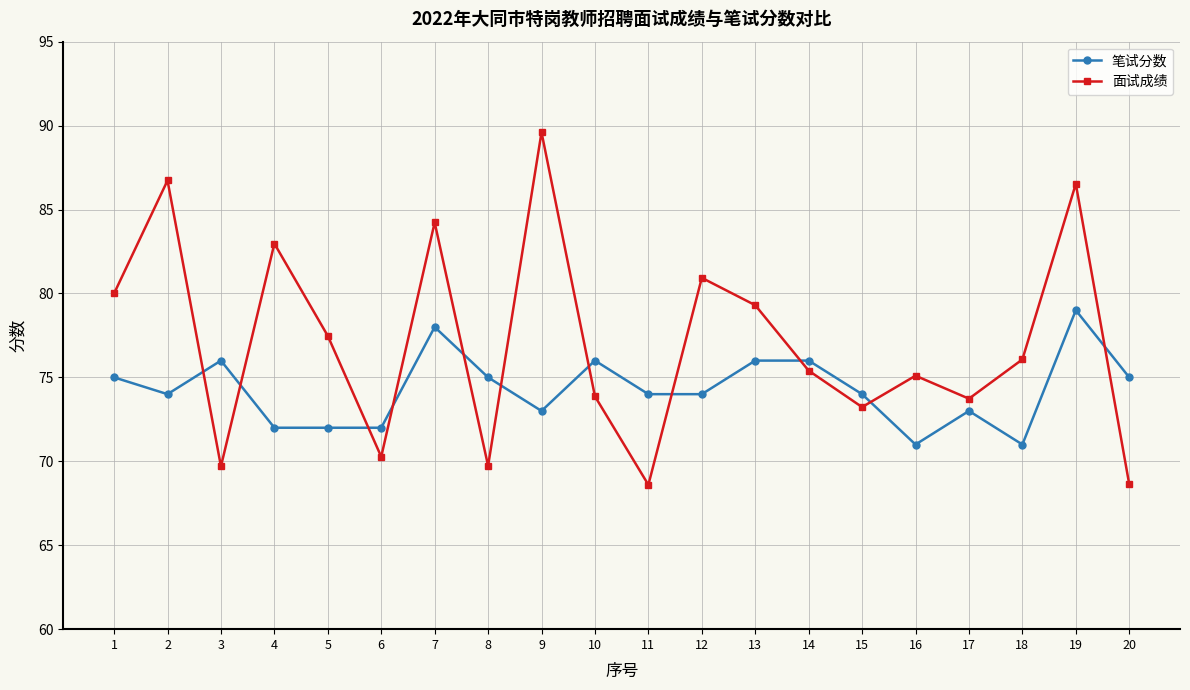

How many values in the 面试成绩 series are below 76?

10